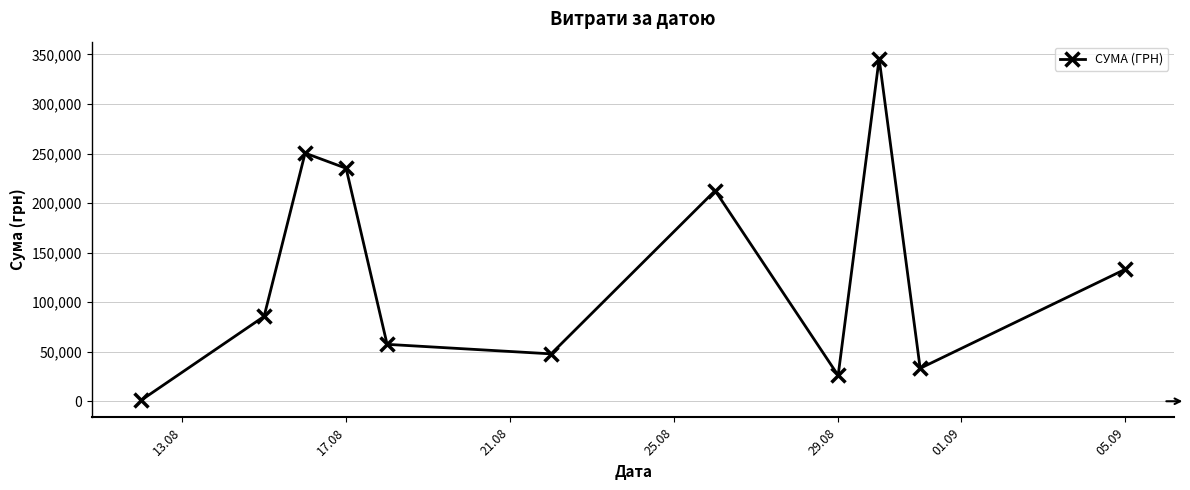

What is the value of the 8th point from the left?

26048.1